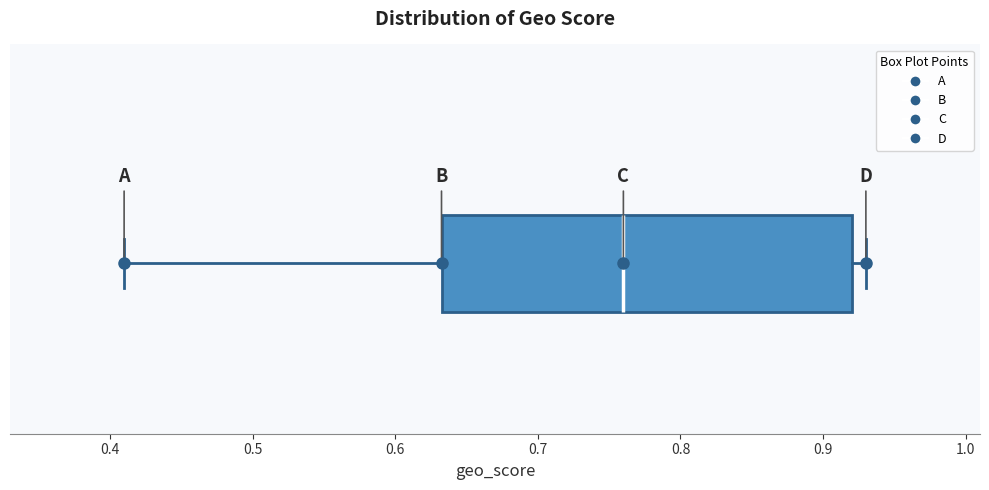

Transcribe this box plot: give where the median line is, the range the box spans, and where the two whiskers end, as read against the x-axis. The values are not printed on the chart, so give them approximately, as read against the axis.

median 0.76, box 0.63 to 0.92, whiskers 0.41 to 0.93